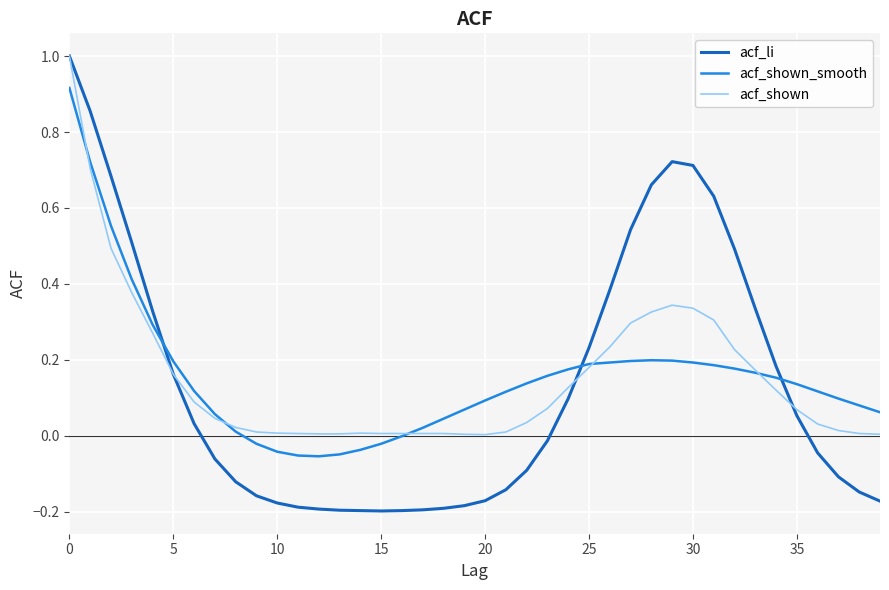

Which series has the largest range (max minus min)?

acf_li